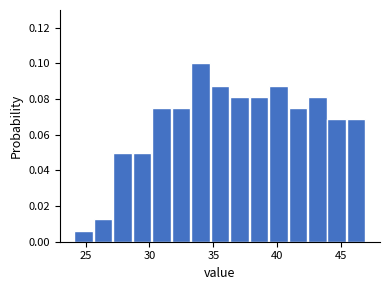

Around what value on the x-axis is the tallest bar? Give the approximate position of its centre, as read against the axis.

34.0